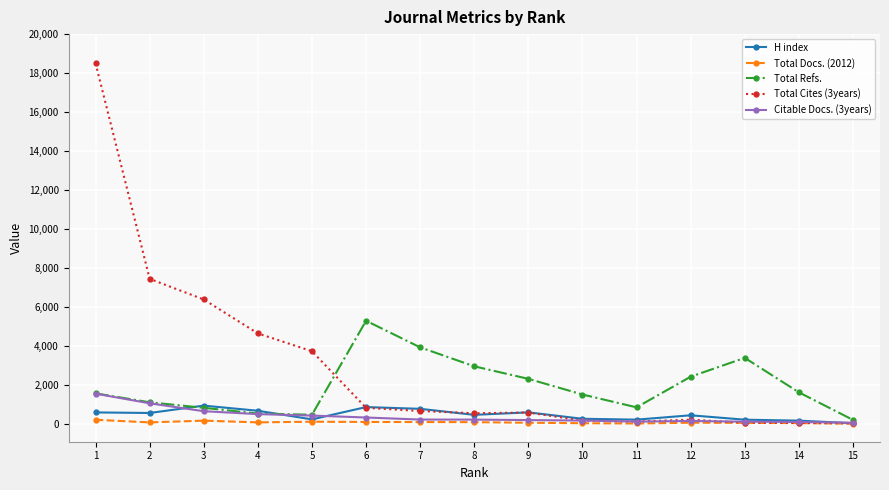

How many lines are shown in the chart?

5